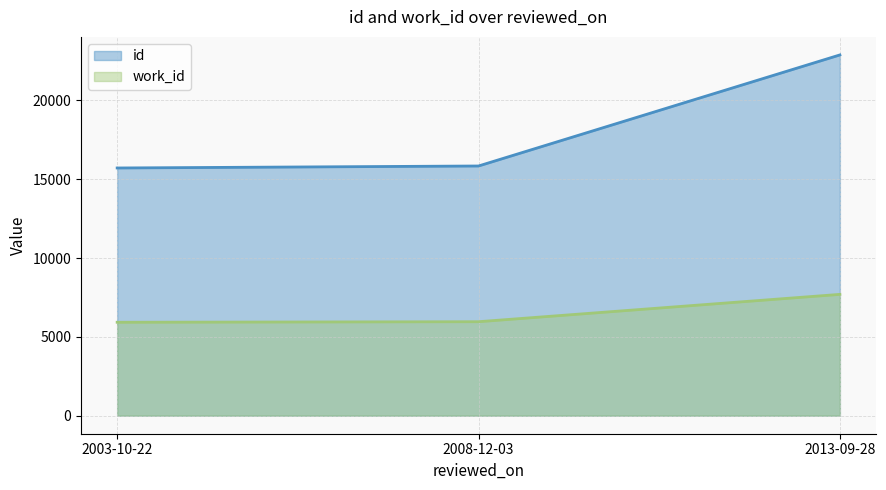

What is the approximate value of id at 2003-10-22?

15711